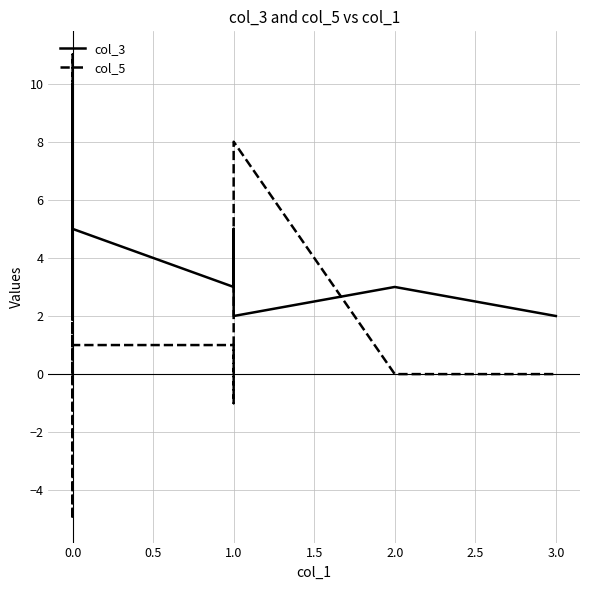

How many lines are shown in the chart?

2